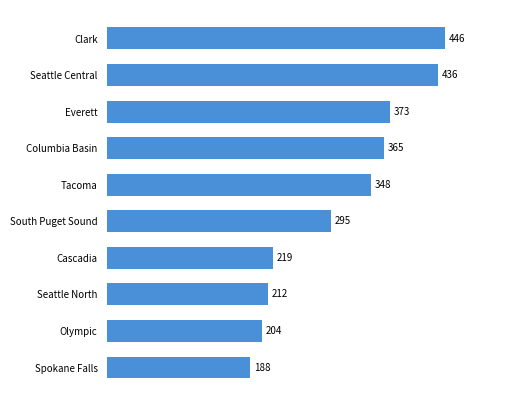

The chart shows a value of 446 at Clark. True or false?

True